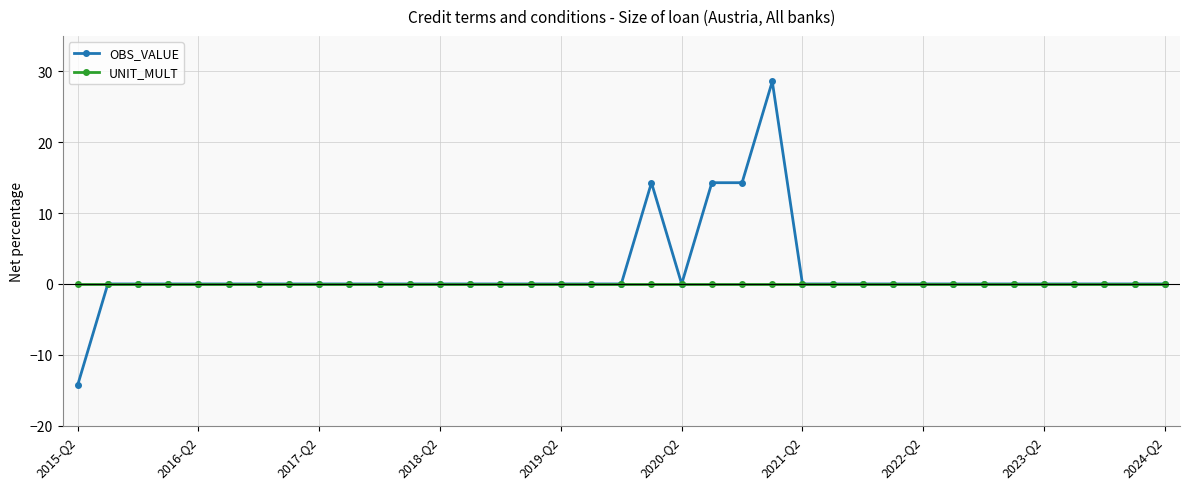

List the series in order of their peak value, highest first.

OBS_VALUE, UNIT_MULT